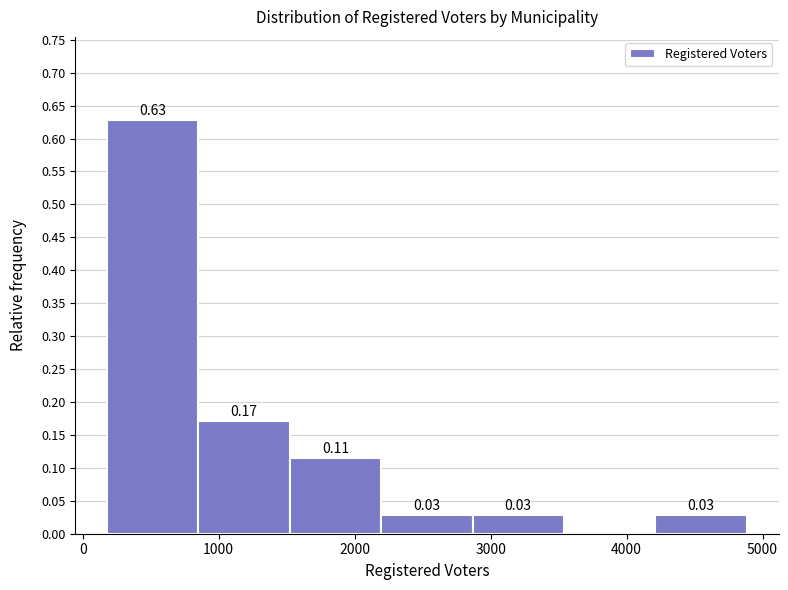

Which range on the x-axis has the tallest bar?

200 to 900